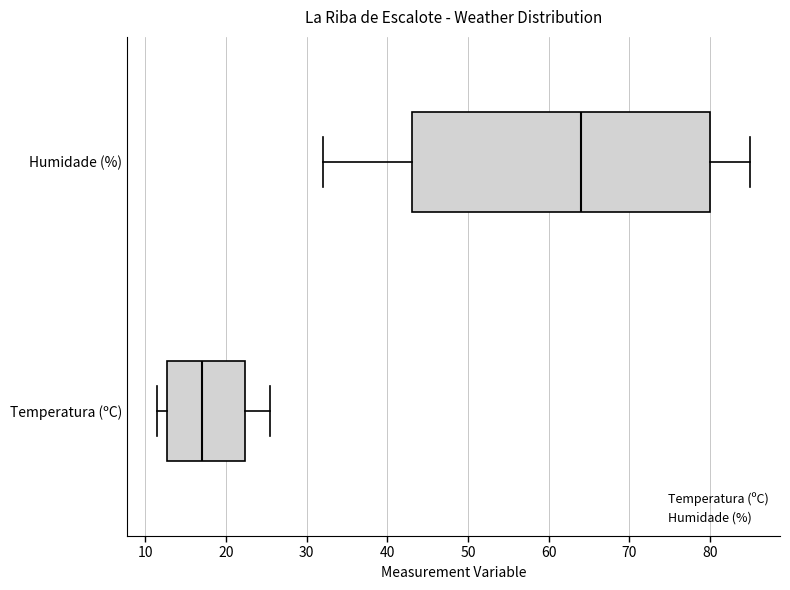

Which box's median line is the furthest to the left?

Temperatura (ºC)